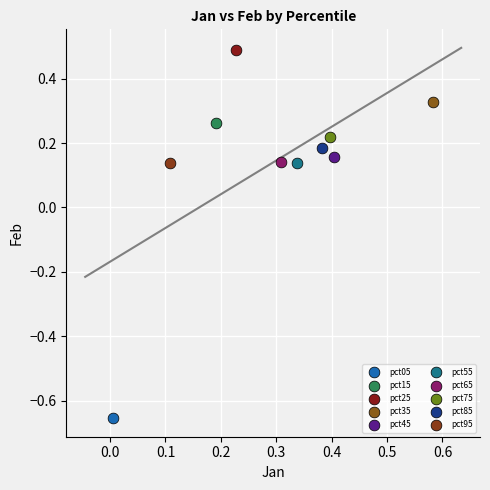

What are all the series names shown in the legend?

pct05, pct15, pct25, pct35, pct45, pct55, pct65, pct75, pct85, pct95